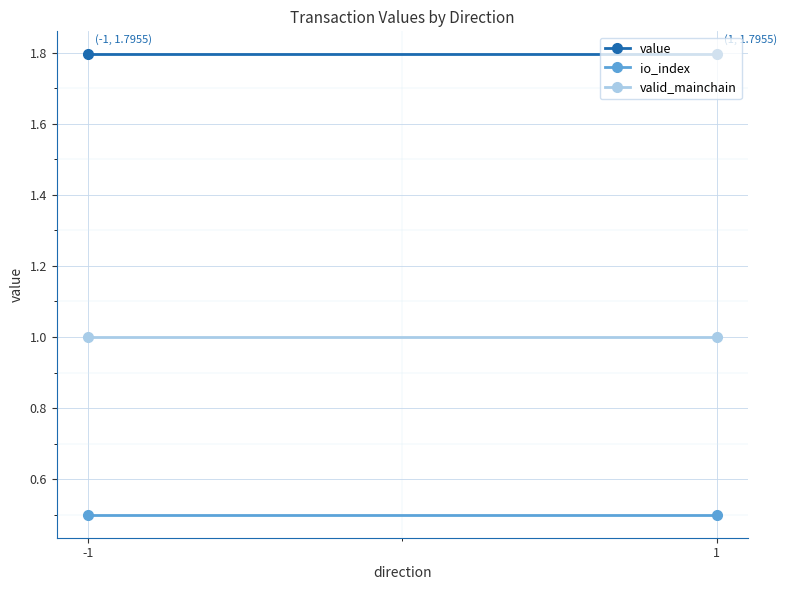

List the series in order of their overall mean, highest first.

value, valid_mainchain, io_index